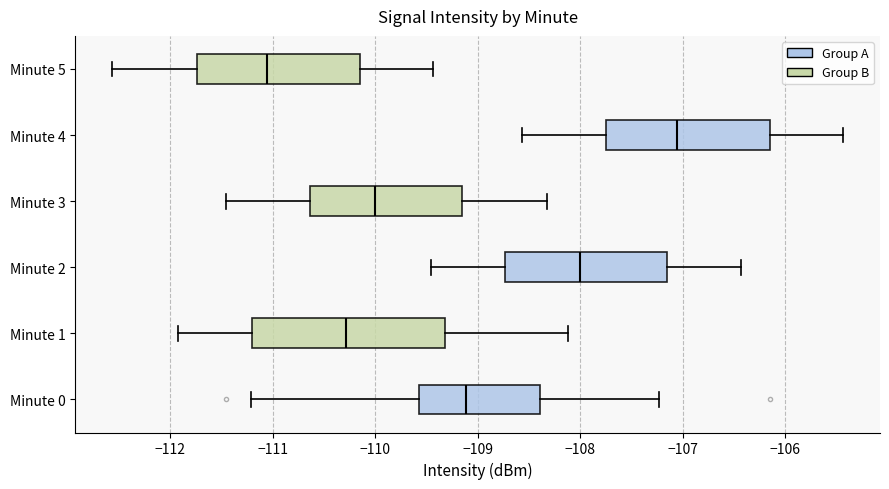

Comparing the boxes themselves (not the whiskers), which one is the widest?

Minute 1